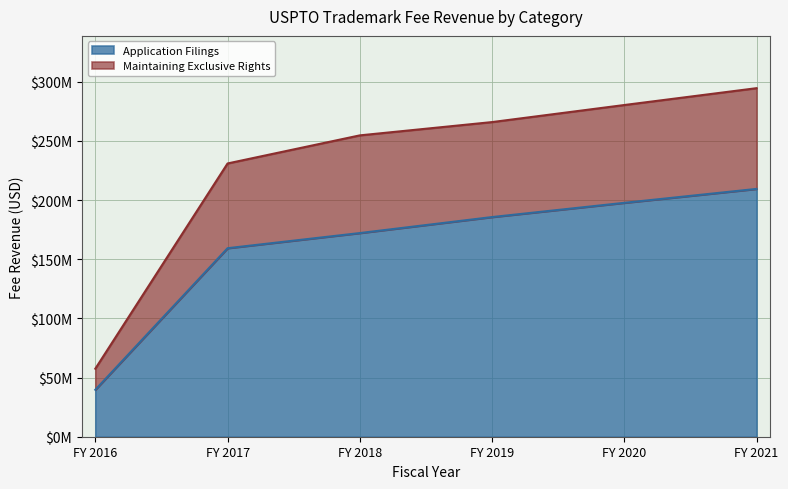

True or false: Maintaining Exclusive Rights and Application Filings cross at least once.

False